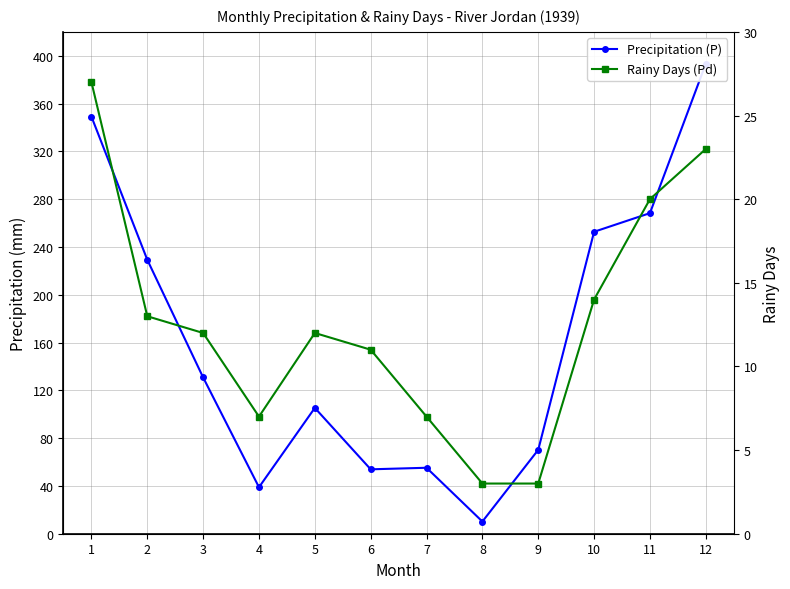

Between 12 and 9, which is larger?

12